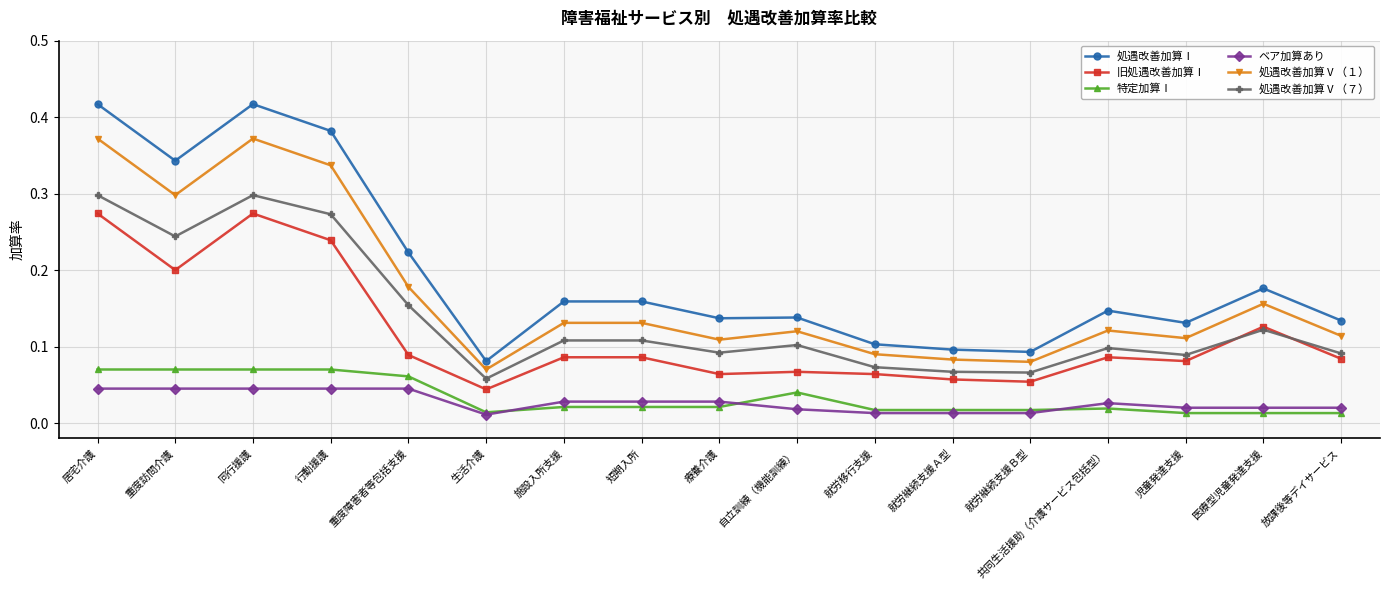

Which series has the largest range (max minus min)?

処遇改善加算Ⅰ